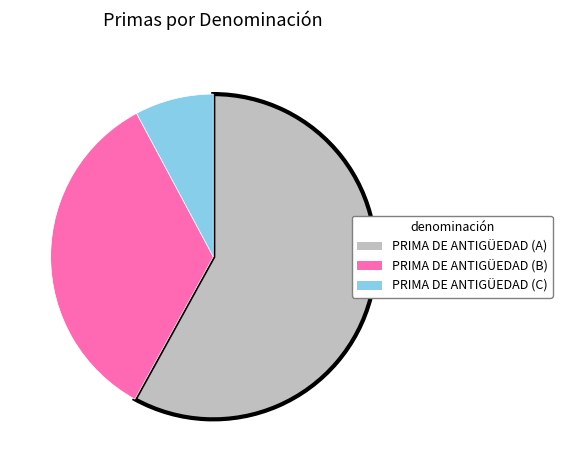

Is there a majority slice in this chart?

Yes